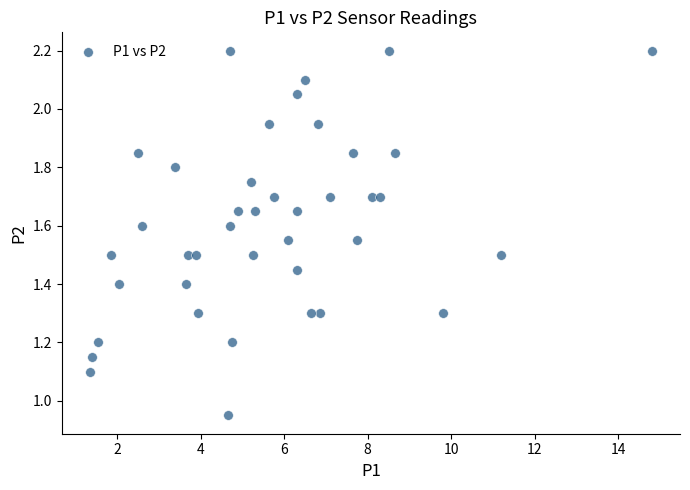

What is the range of X values (max minus min)?

13.5